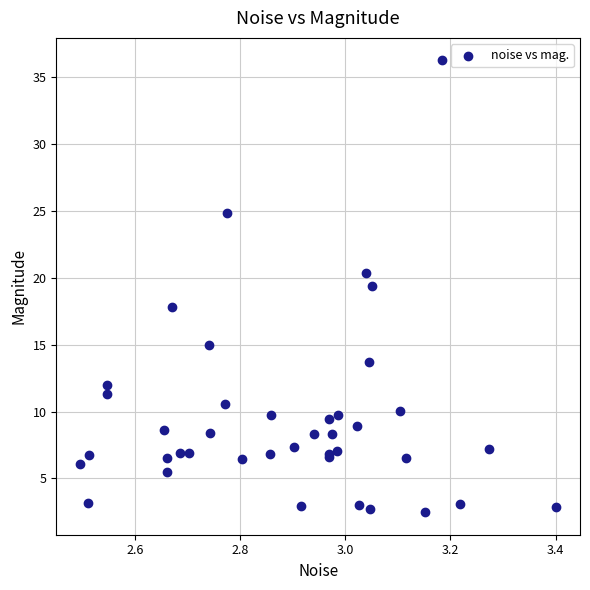

What Y value in the scatter plot is closest to 19?

19.4